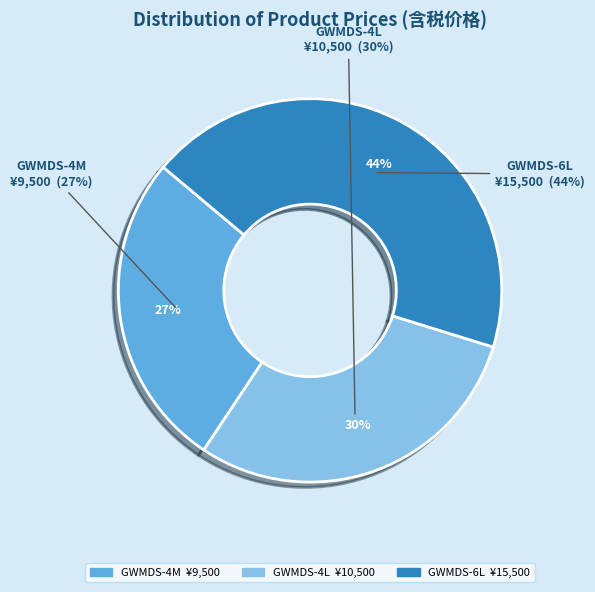

Approximately how many times larger is the value at GWMDS-4M compared to GWMDS-4L?

0.9